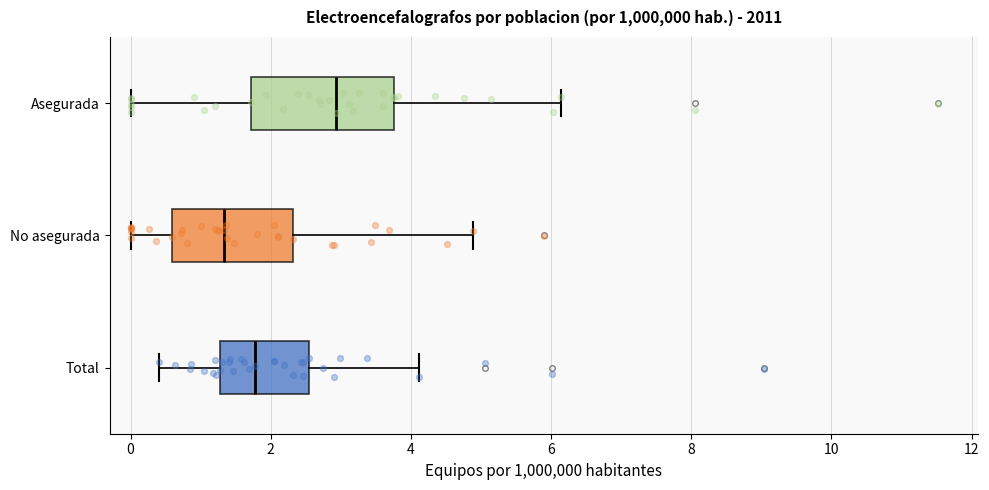

Reading bottom to top, read every box against the x-axis: the position of its median line, the range the box covers, and the ends of its whiskers. The values are not printed on the chart, so give them approximately, as read against the axis.

Total: median 1.8, box 1.2 to 2.6, whiskers 0.4 to 4.2
No asegurada: median 1.4, box 0.6 to 2.4, whiskers 0.0 to 4.8
Asegurada: median 3.0, box 1.8 to 3.8, whiskers 0.0 to 6.2